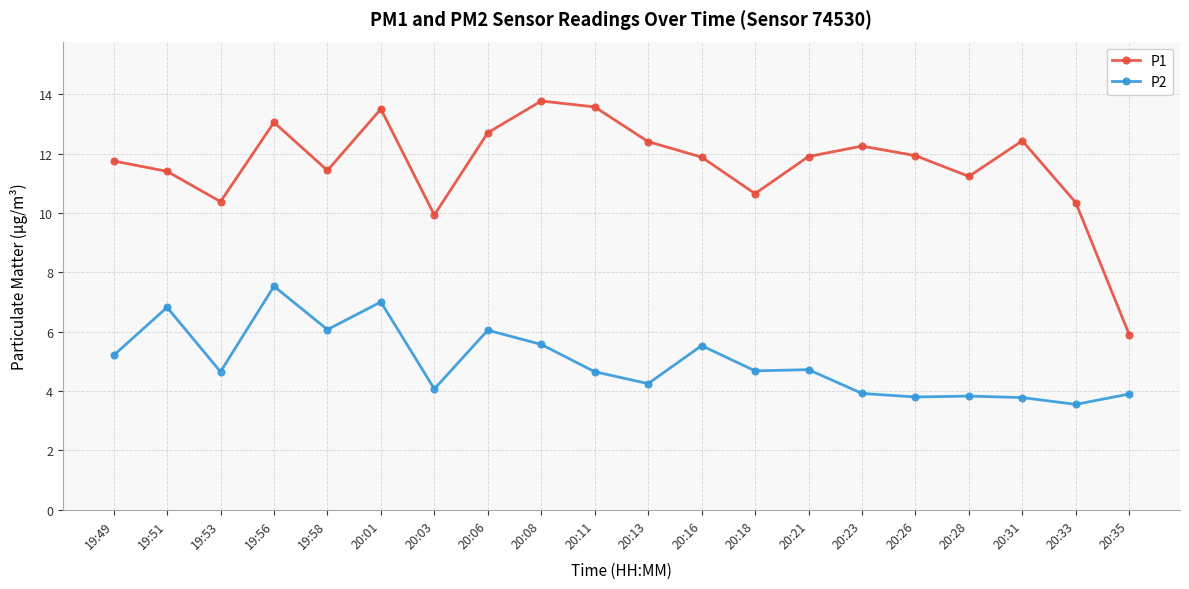

True or false: P2 and P1 cross at least once.

False